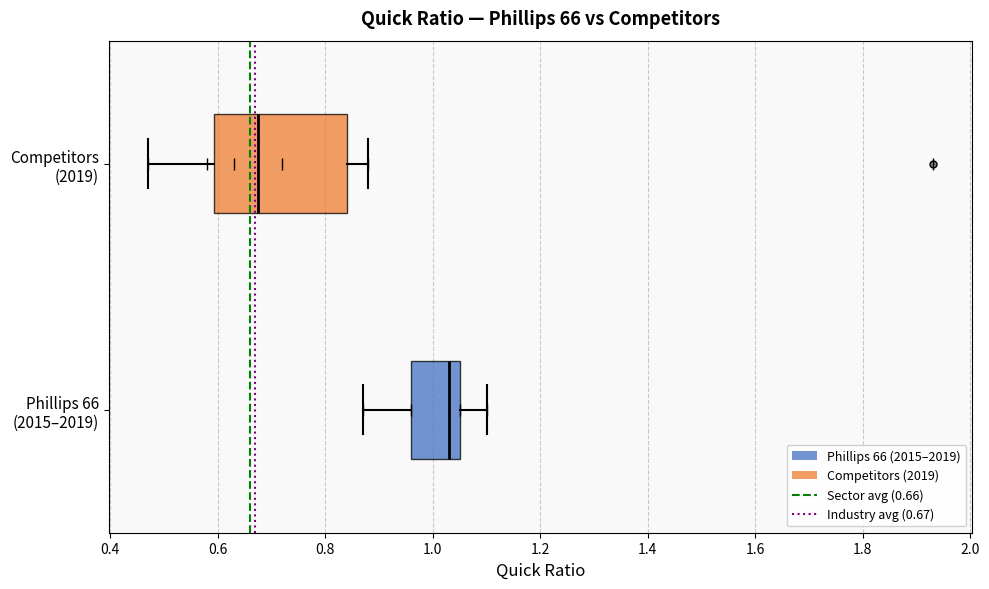

Which box's median line is the furthest to the left?

Competitors (2019)